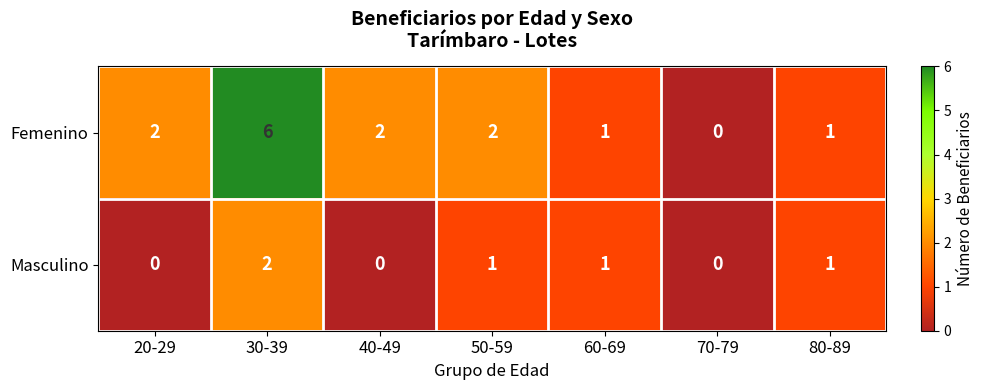

What is the sum of all Masculino values?

5